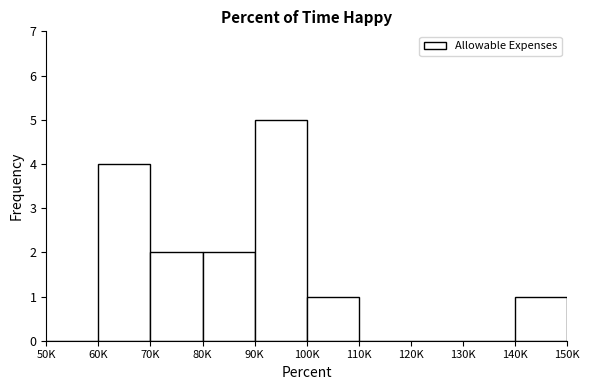

Reading left to right, transcribe all the data shown in this chart.

50K=0	60K=4	70K=2	80K=2	90K=5	100K=1	110K=0	120K=0	130K=0	140K=1